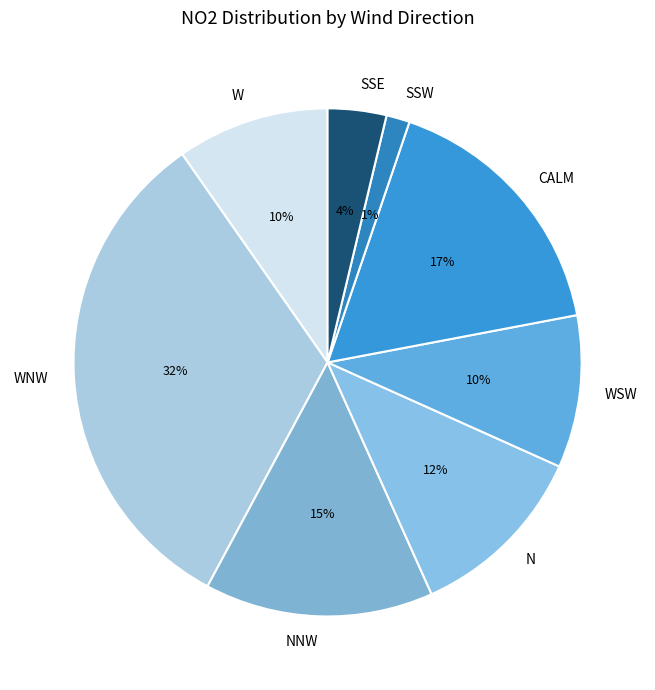

The NNW slice represents 15% of the pie. True or false?

True